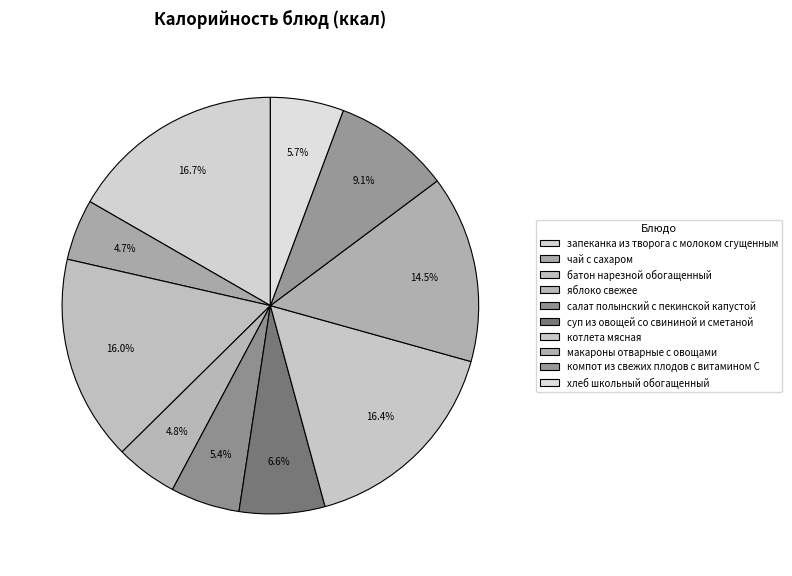

True or false: хлеб школьный обогащенный accounts for 6% of the total.

True